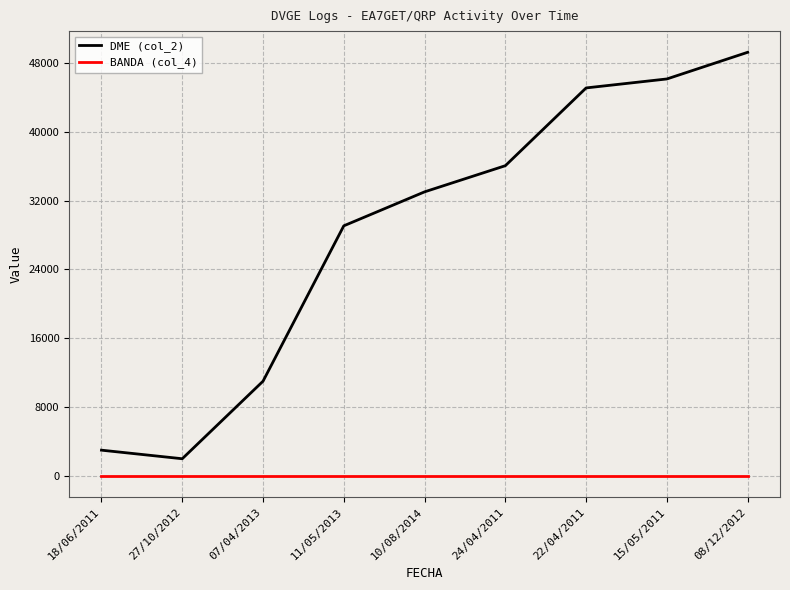

Where is the first local minimum for DME (col_2)?

27/10/2012